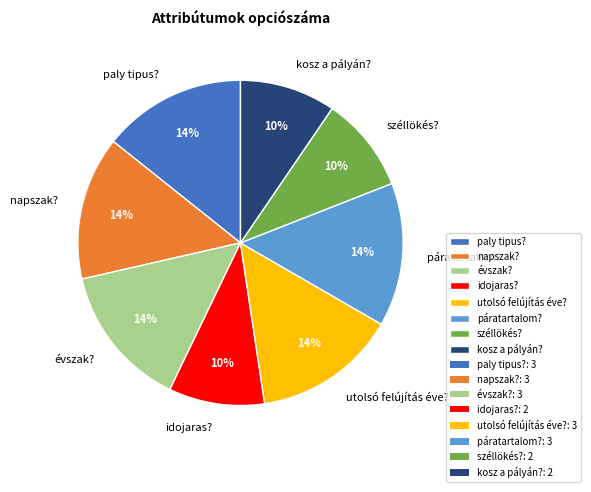

What percentage is the széllökés? slice, to the nearest percent?

10%